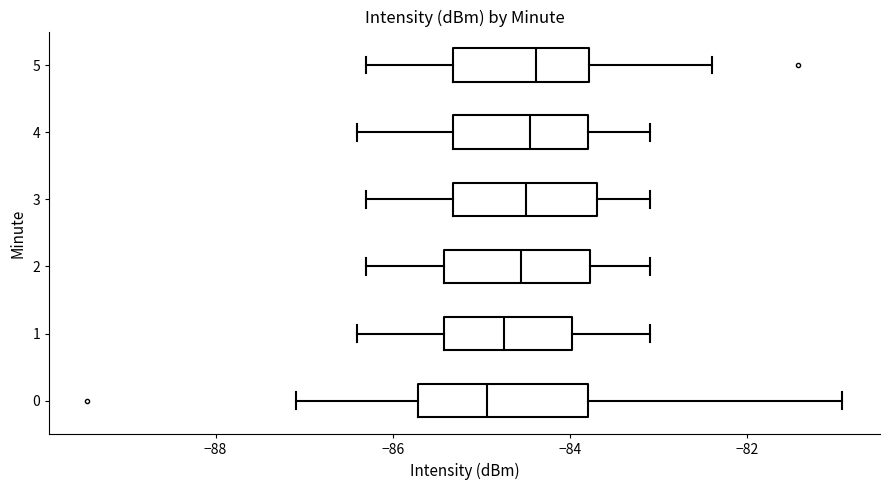

Reading bottom to top, transcribe this box plot: for each box, give where its median line is, the range the box spans, and where its two whiskers end, as read against the x-axis. The values are not printed on the chart, so give them approximately, as read against the axis.

0: median -85.0, box -85.8 to -83.8, whiskers -87.0 to -81.0
1: median -84.8, box -85.4 to -84.0, whiskers -86.4 to -83.0
2: median -84.6, box -85.4 to -83.8, whiskers -86.2 to -83.0
3: median -84.4, box -85.4 to -83.6, whiskers -86.2 to -83.0
4: median -84.4, box -85.4 to -83.8, whiskers -86.4 to -83.0
5: median -84.4, box -85.4 to -83.8, whiskers -86.2 to -82.4